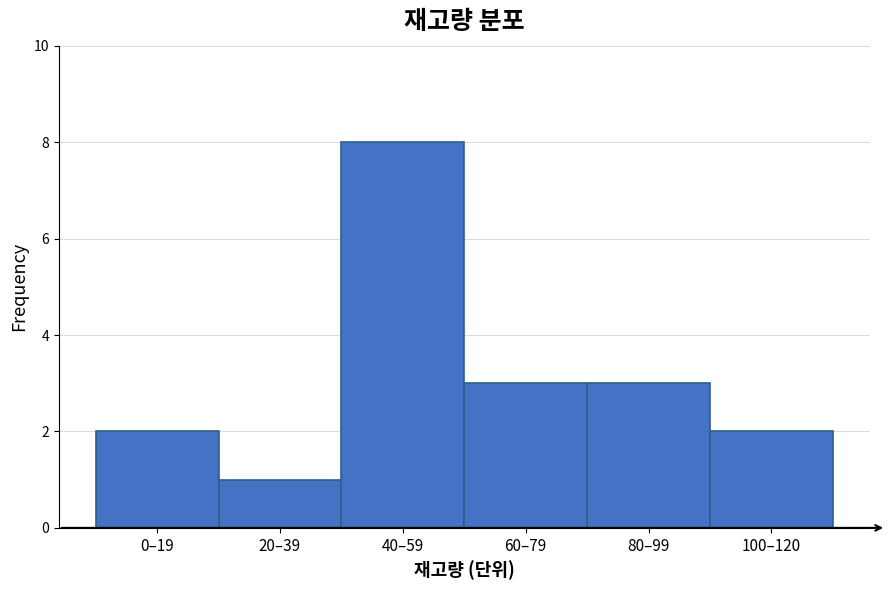

Reading left to right, transcribe all the data shown in this chart.

0–19=2	20–39=1	40–59=8	60–79=3	80–99=3	100–120=2